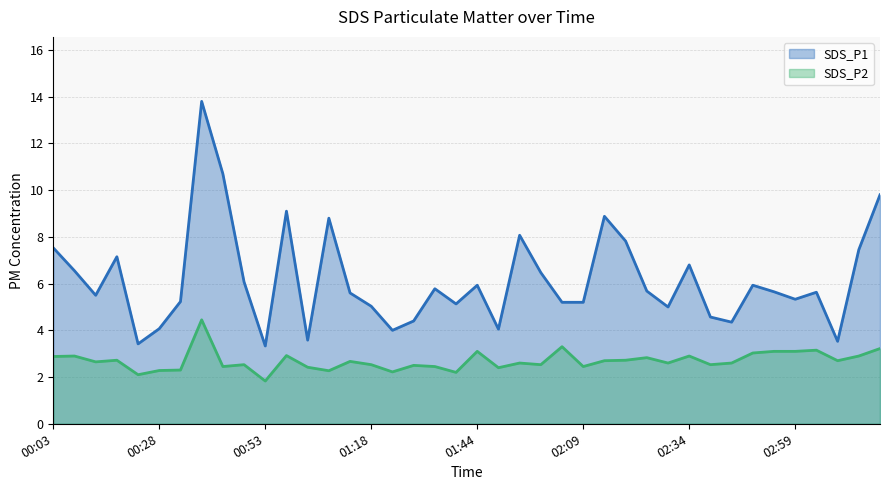

Where is SDS_P1 nearest to the value 8?

01:54